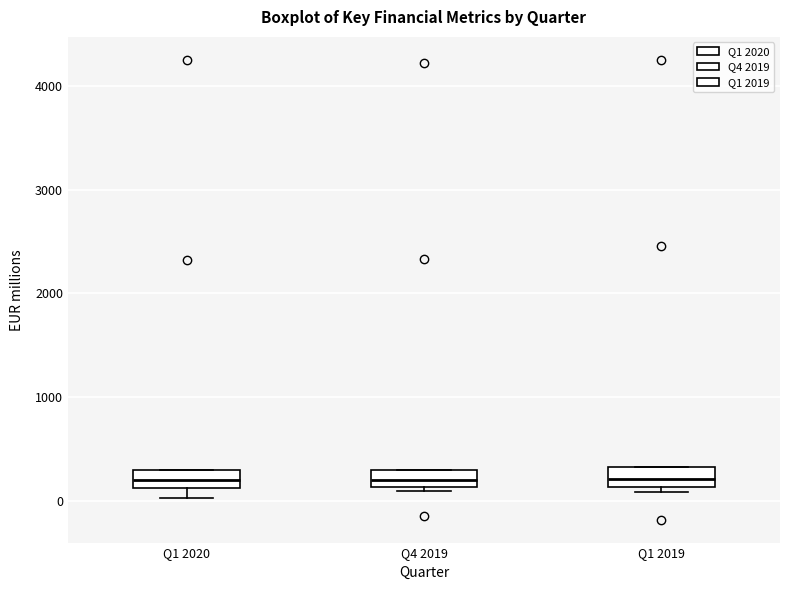

Where does the median line of the box for Q1 2020 sit on the y-axis? The values are not printed on the chart, so give them approximately, as read against the axis.

200